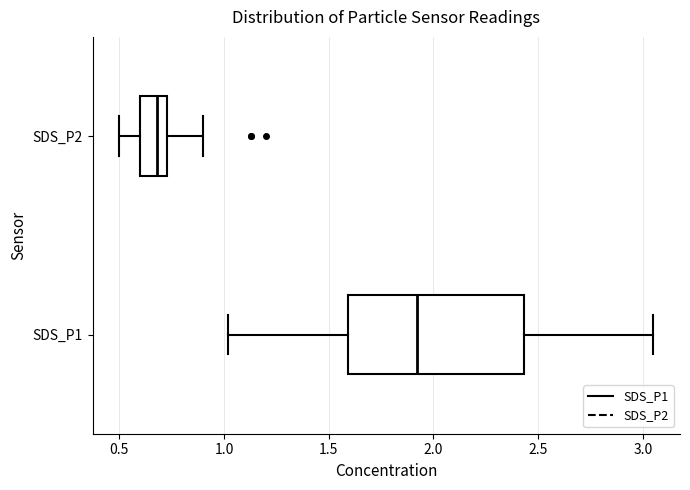

Comparing the boxes themselves (not the whiskers), which one is the widest?

SDS_P1